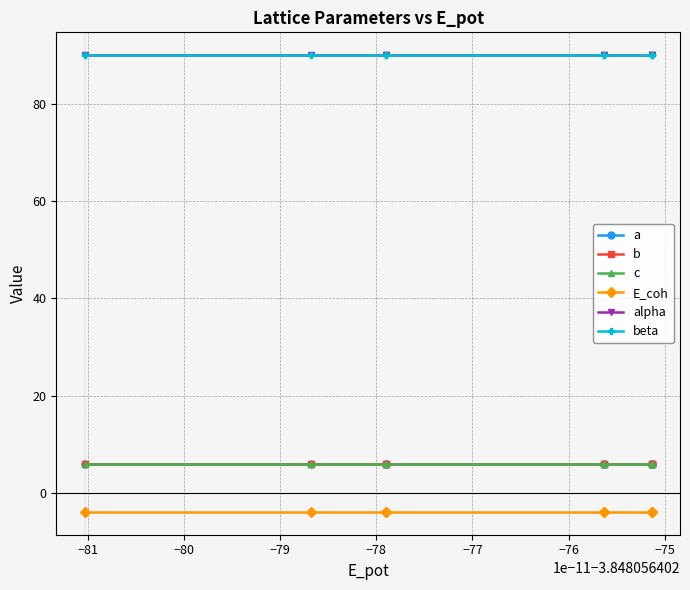

What are all the series names shown in the legend?

a, b, c, E_coh, alpha, beta